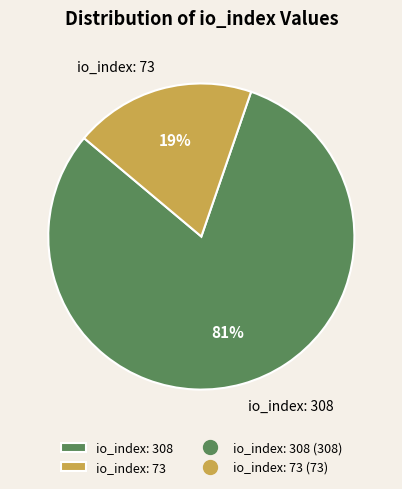

Rank the categories by value from highest to lowest.

io_index: 308, io_index: 73